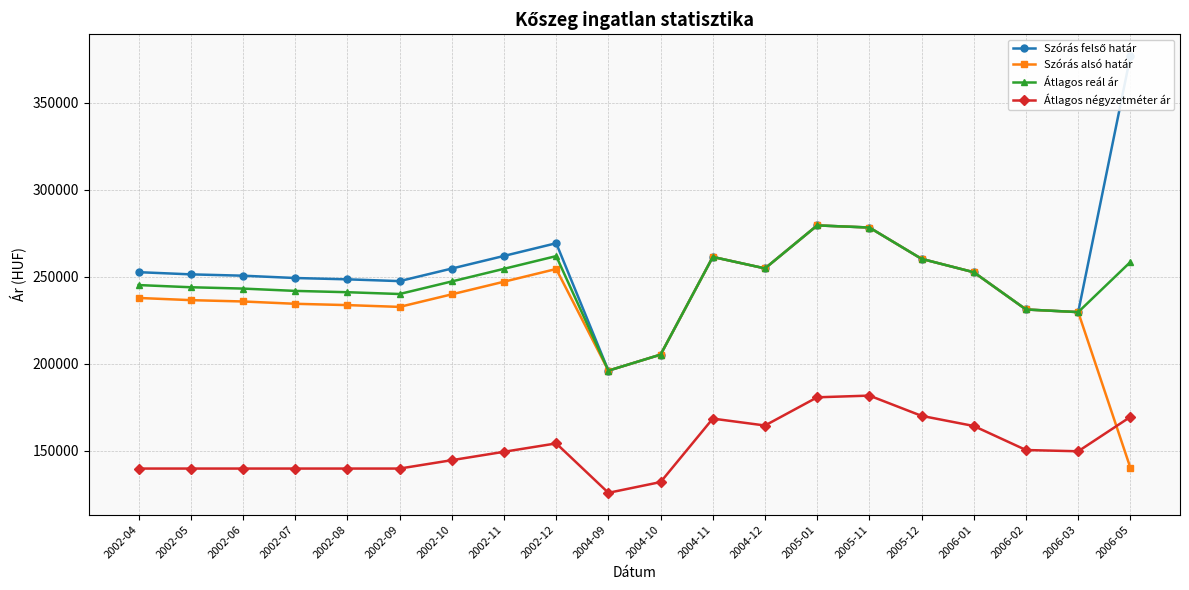

List the labels in order of Átlagos reál ár value, smallest first.

2004-09, 2004-10, 2006-03, 2006-02, 2002-09, 2002-08, 2002-07, 2002-06, 2002-05, 2002-04, 2002-10, 2006-01, 2002-11, 2004-12, 2006-05, 2005-12, 2004-11, 2002-12, 2005-11, 2005-01